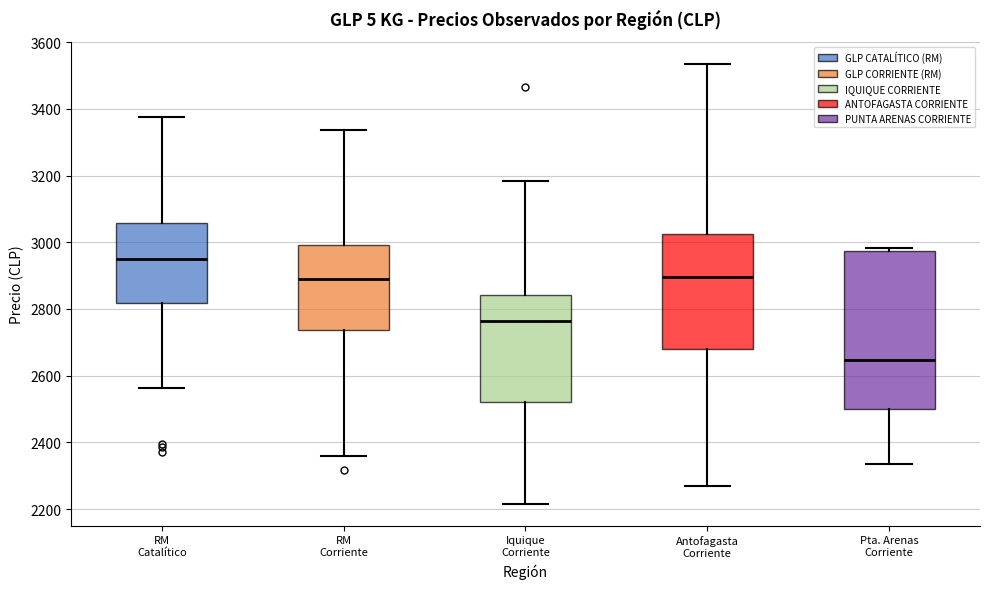

Where does the upper whisker of the box for Iquique Corriente end on the y-axis? The values are not printed on the chart, so give them approximately, as read against the axis.

3180